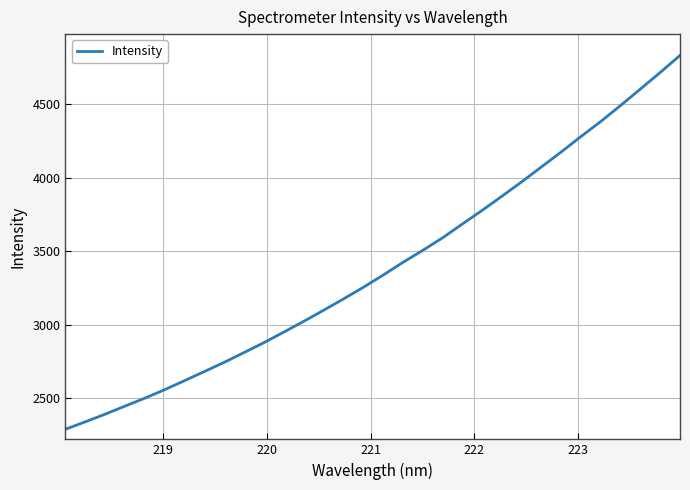

Reading left to right, list all the values displayed in this chart.

2289.9	2340.5	2392.6	2447.3	2501.4	2559.2	2620.4	2682.5	2745.2	2811.7	2878.9	2950.4	3023.4	3098.6	3175.4	3254.2	3337.6	3424.2	3506.0	3591.1	3685.0	3778.1	3874.4	3972.7	4074.5	4176.4	4281.8	4384.1	4492.8	4604.6	4717.3	4833.3